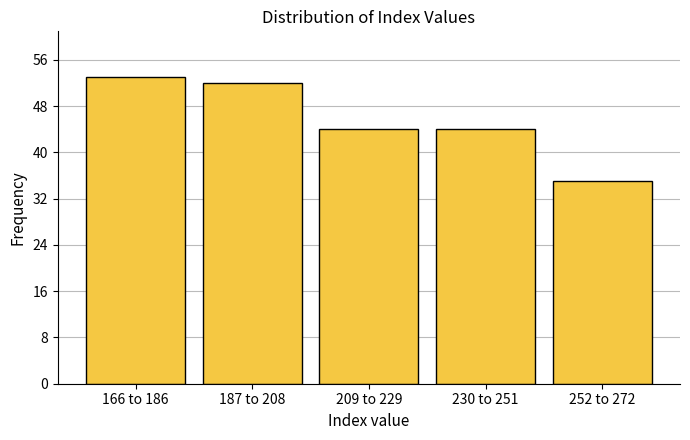

Reading right to left, transcribe all the data shown in this chart.

35	44	44	52	53